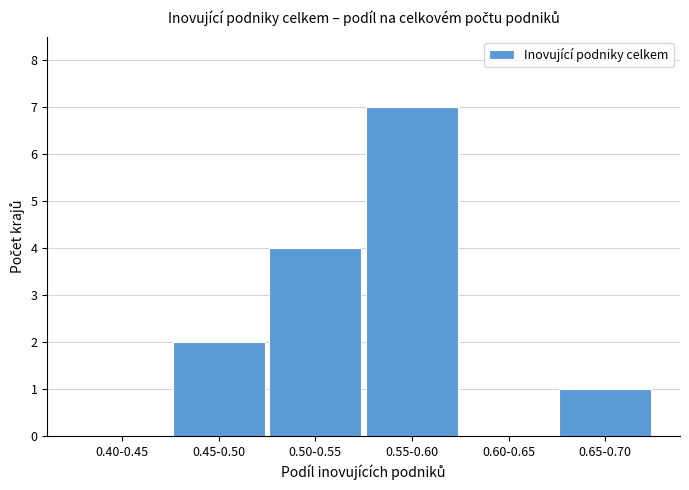

Reading left to right, transcribe all the data shown in this chart.

0.40-0.45=0	0.45-0.50=2	0.50-0.55=4	0.55-0.60=7	0.60-0.65=0	0.65-0.70=1